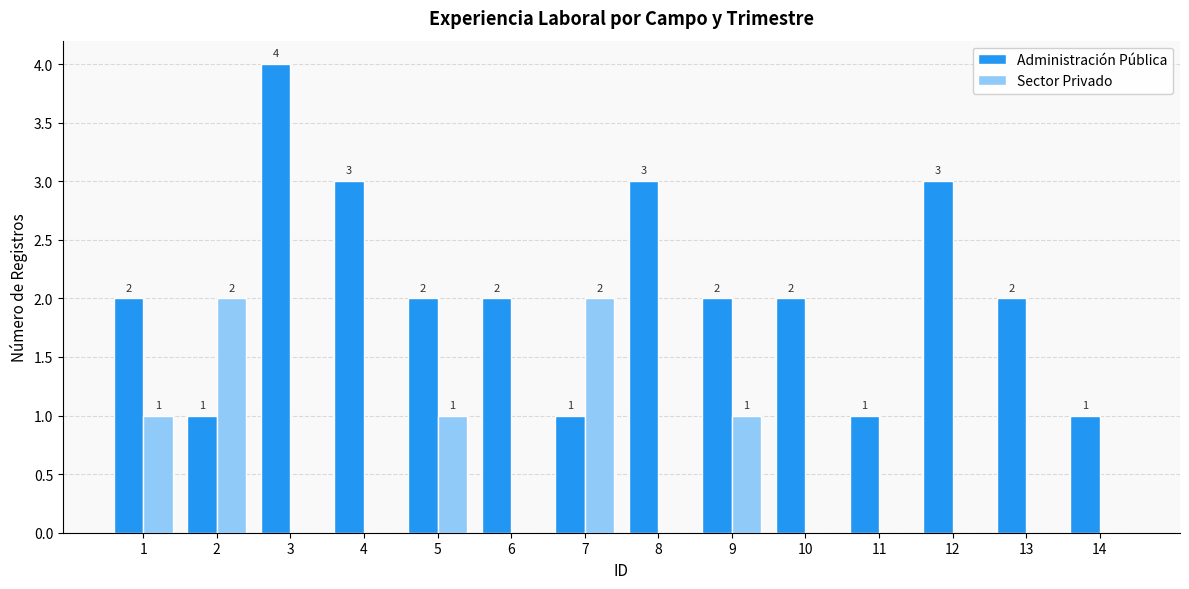

Is it true that Administración Pública equals 2 at 14?

False